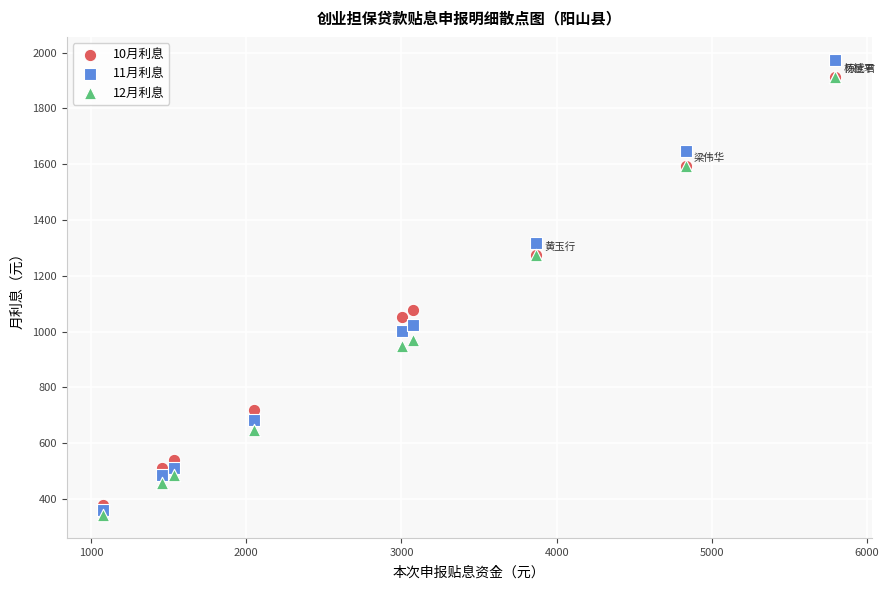

Across all series, what Y value is closest to 1158?

1078.3